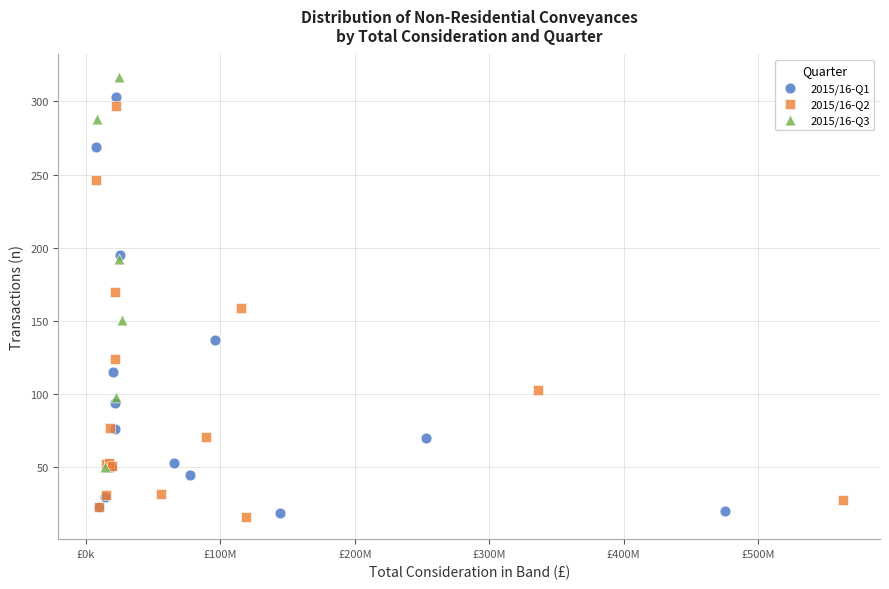

Which series has the largest Y range (max minus min)?

2015/16-Q1